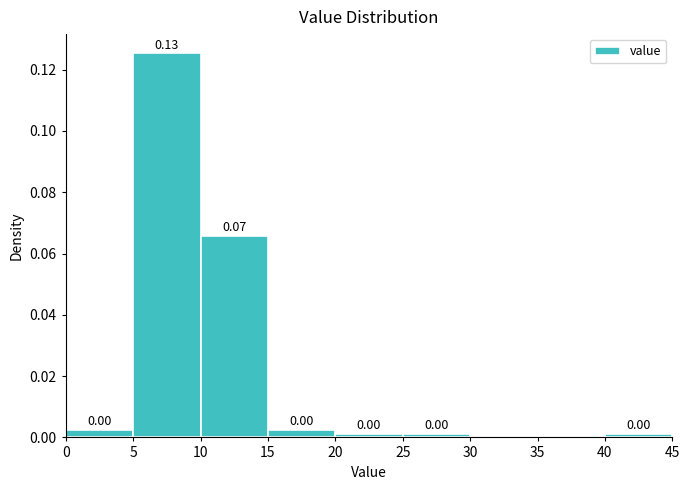

Over which range of the x-axis is the bar tallest?

5 to 10